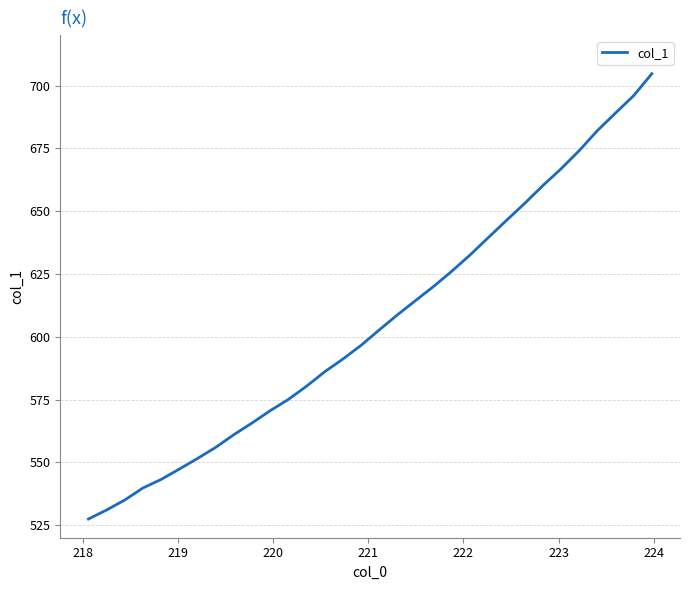

What is the difference between the maximum and minimum values?

177.3